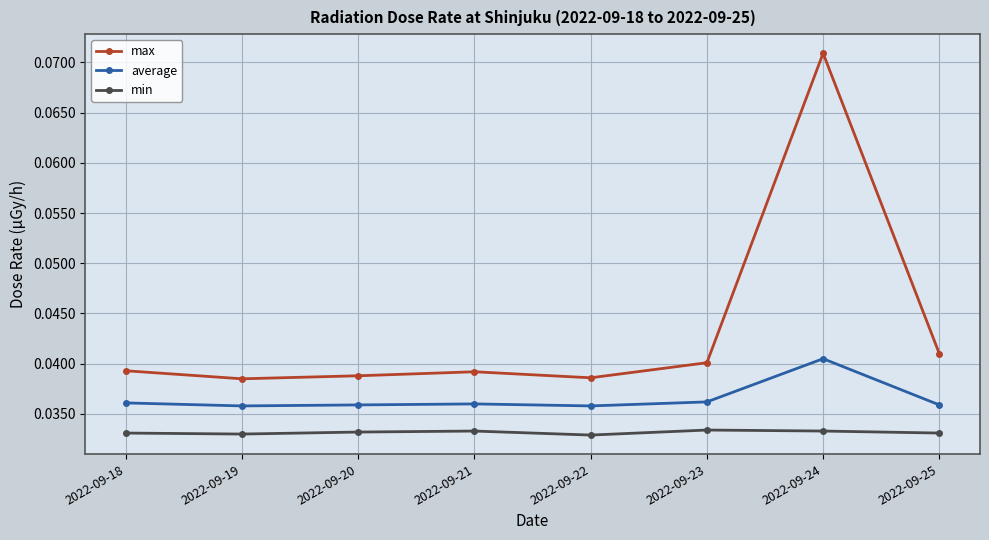

Does the chart display data point markers on the line(s)?

Yes